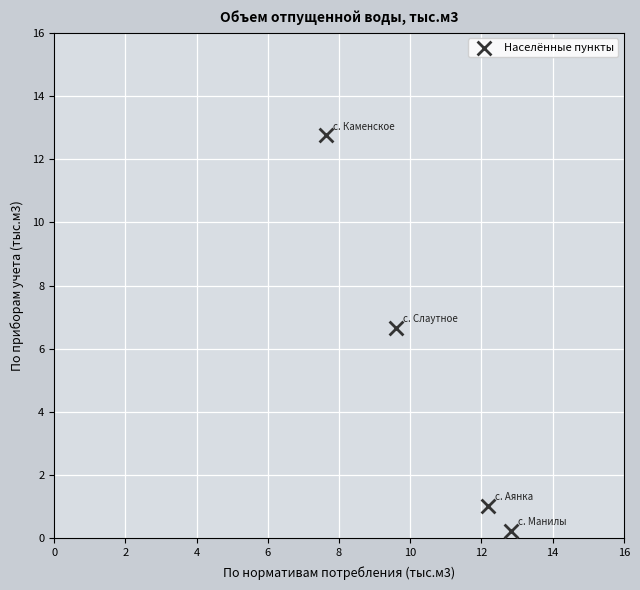

What is the average X value?

10.6